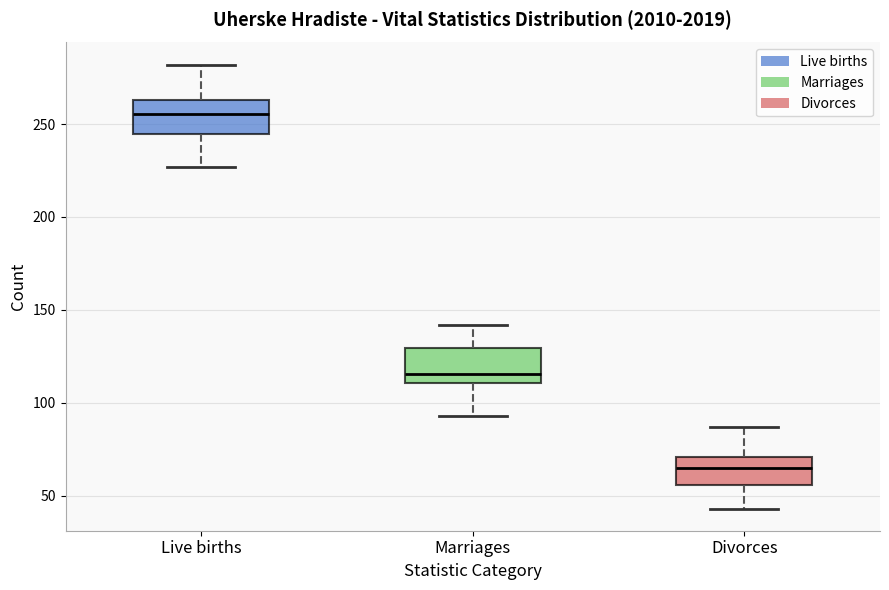

Where does the upper whisker of the box for Divorces end on the y-axis? The values are not printed on the chart, so give them approximately, as read against the axis.

85